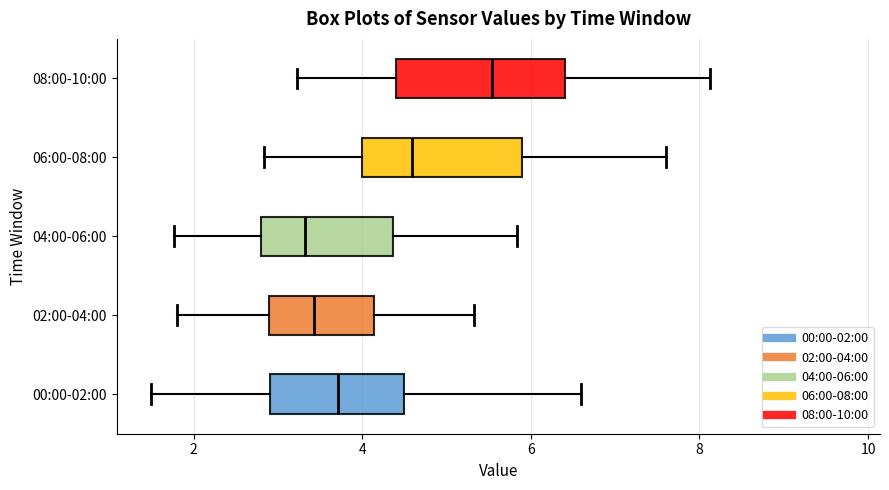

Reading bottom to top, read every box against the x-axis: the position of its median line, the range the box covers, and the ends of its whiskers. The values are not printed on the chart, so give them approximately, as read against the axis.

00:00-02:00: median 3.8, box 3.0 to 4.6, whiskers 1.6 to 6.6
02:00-04:00: median 3.4, box 2.8 to 4.2, whiskers 1.8 to 5.4
04:00-06:00: median 3.4, box 2.8 to 4.4, whiskers 1.8 to 5.8
06:00-08:00: median 4.6, box 4.0 to 5.8, whiskers 2.8 to 7.6
08:00-10:00: median 5.6, box 4.4 to 6.4, whiskers 3.2 to 8.2